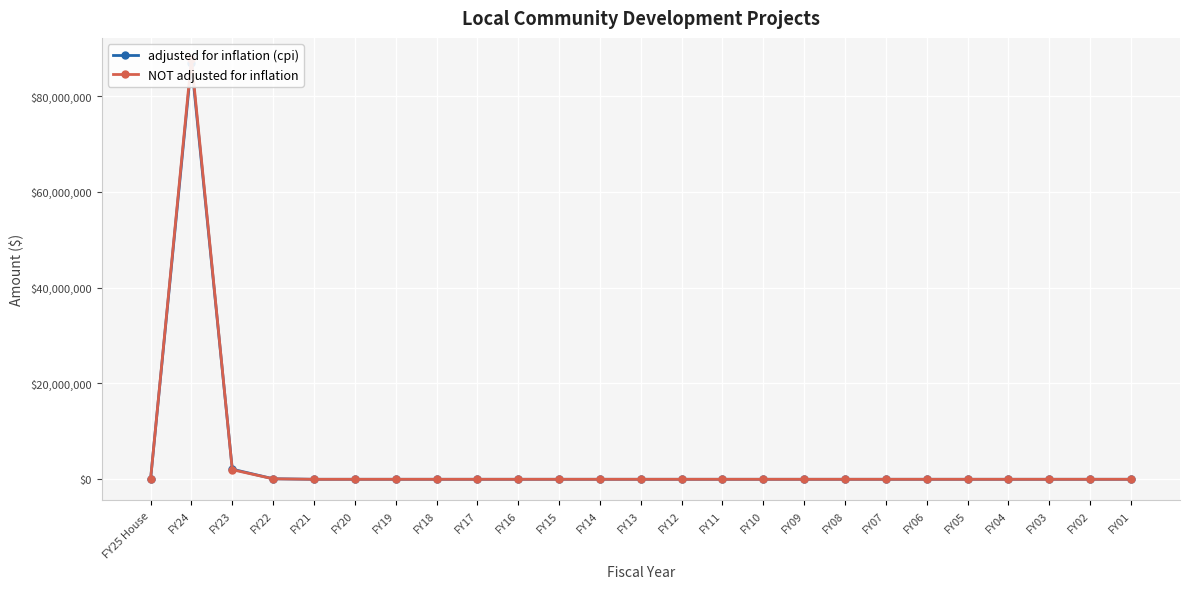

The value of adjusted for inflation (cpi) at FY19 is -59902804. True or false?

False